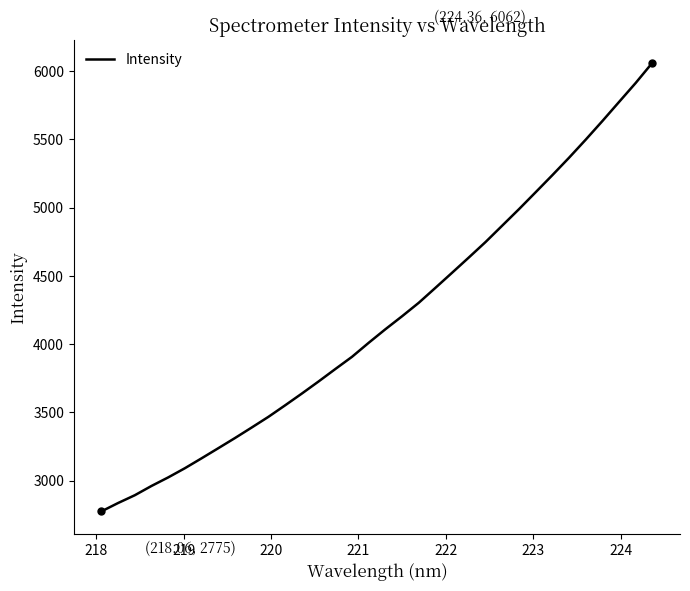

What is the sum of all values?

142207.2